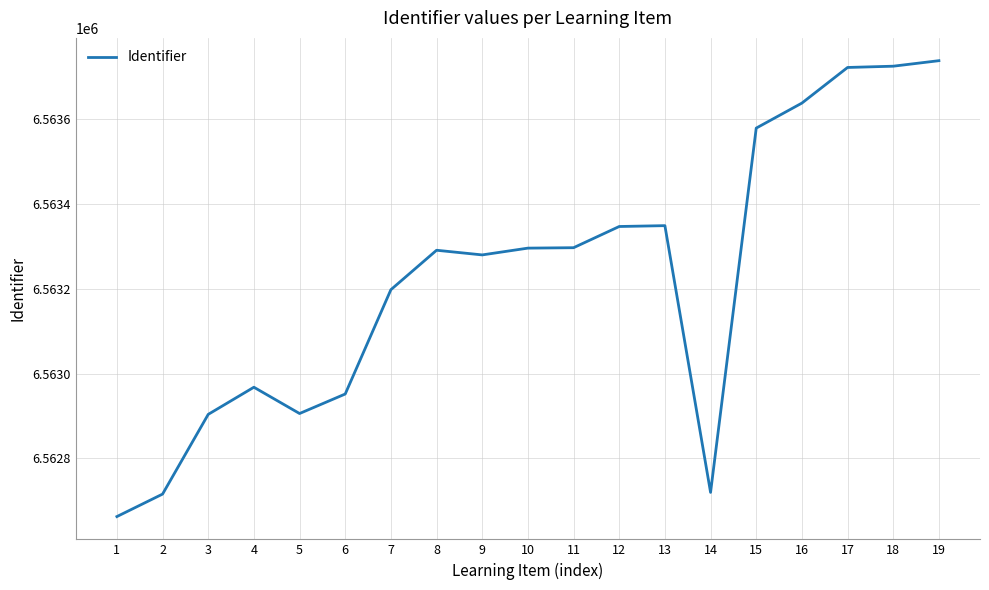

Is it true that the value at 2 is 1701771?

False